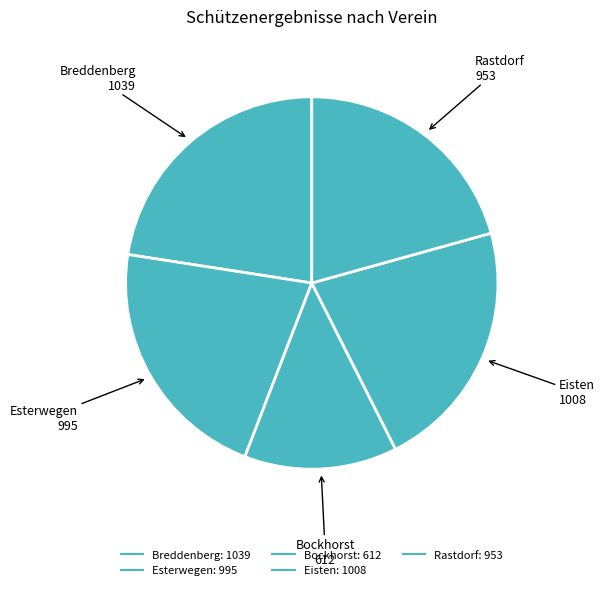

Count the number of slices in the pie.

5